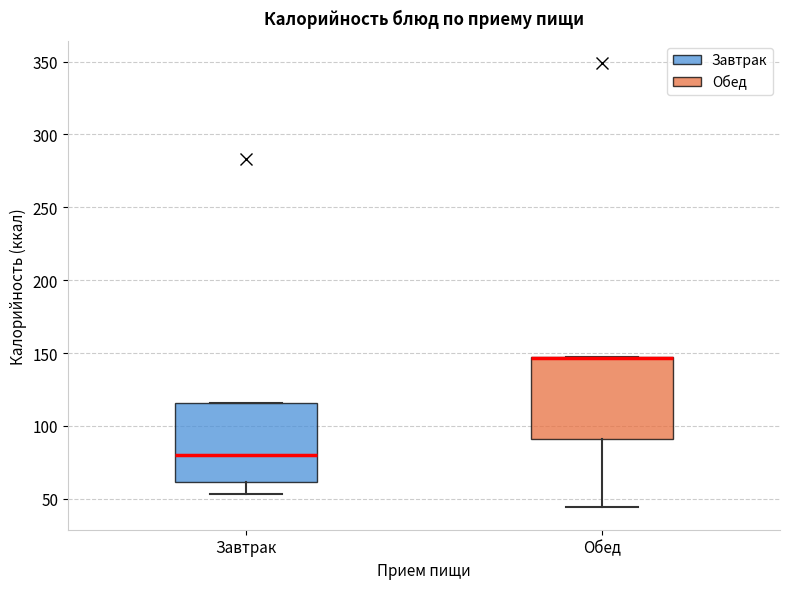

Where is the upper edge of the box for Завтрак on the y-axis? The values are not printed on the chart, so give them approximately, as read against the axis.

115